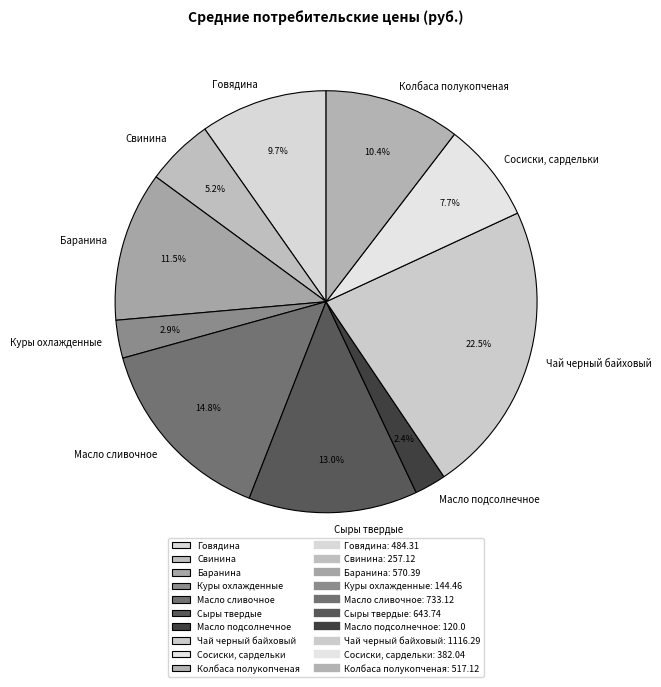

Is it true that Сыры твердые is 13% of the pie?

True